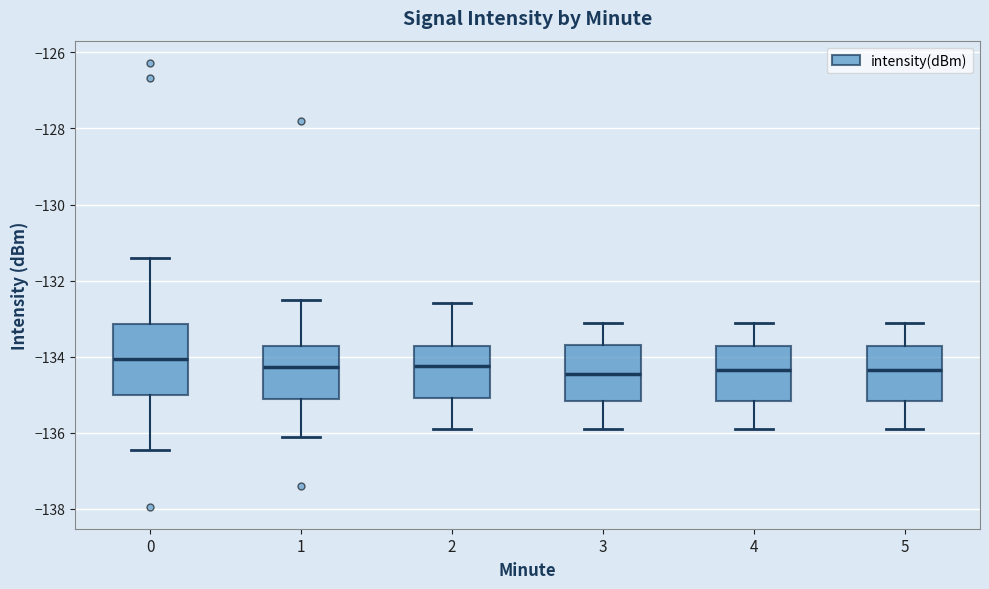

Which box is the tallest, from its lower edge to its upper edge?

0